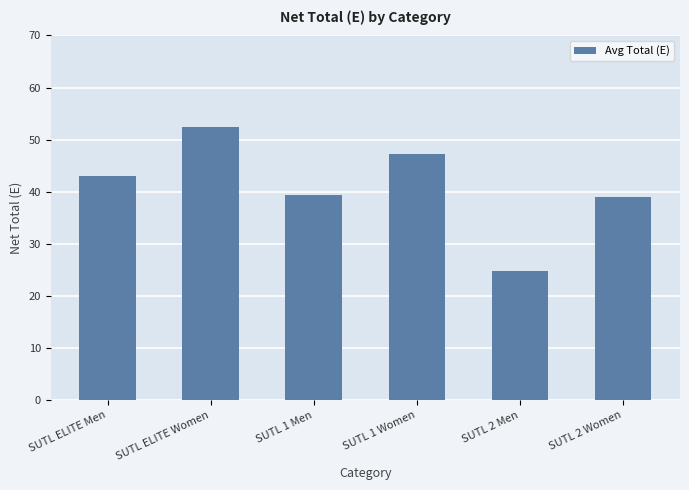

Reading left to right, extract all data points from this chart.

43.0	52.4	39.3	47.3	24.7	39.0